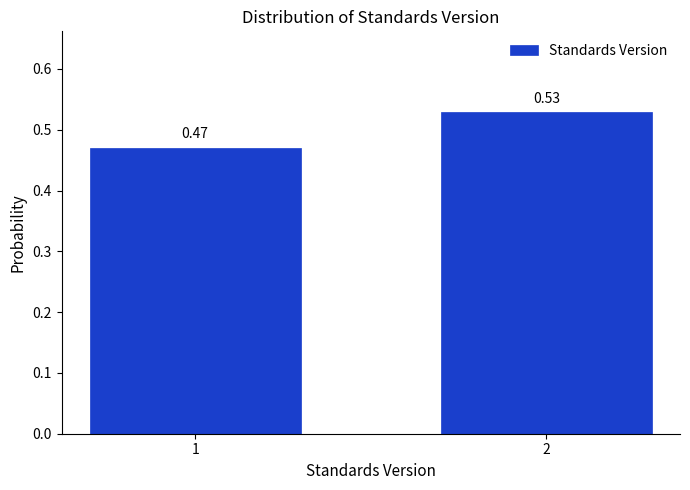

What is the change in value from 1 to 2?

+0.1